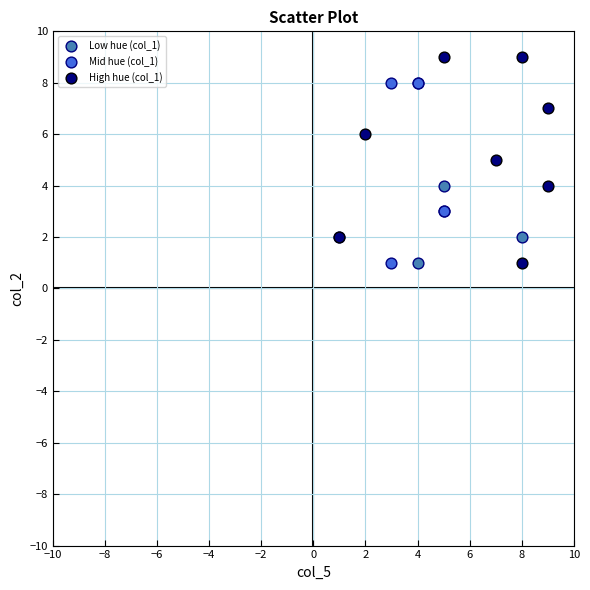

Which series reaches the maximum Y coordinate?

High hue (col_1)